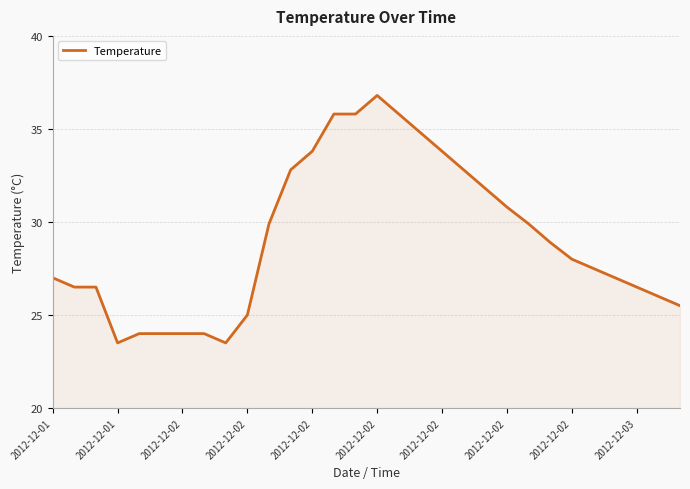

What is the greatest value displayed?

36.8